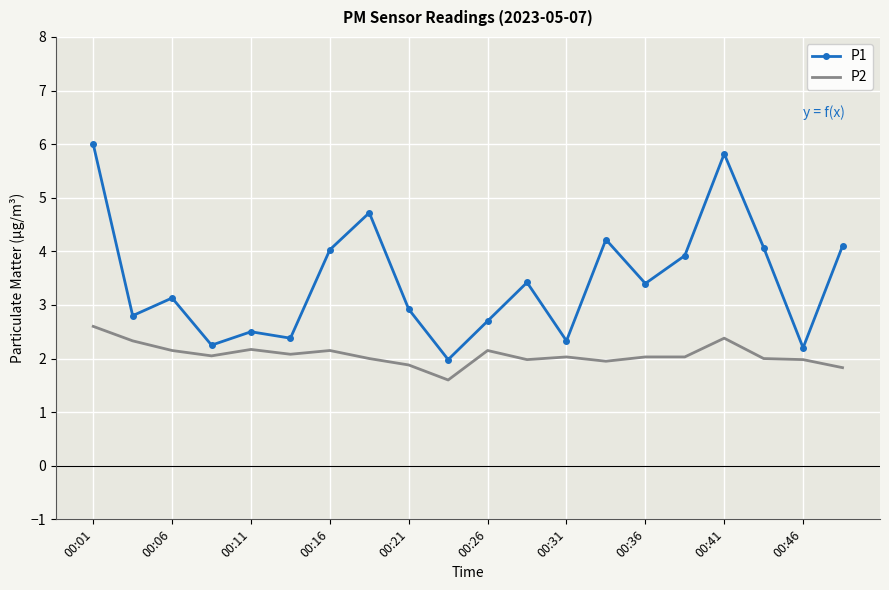

What is the greatest value displayed?

6.0